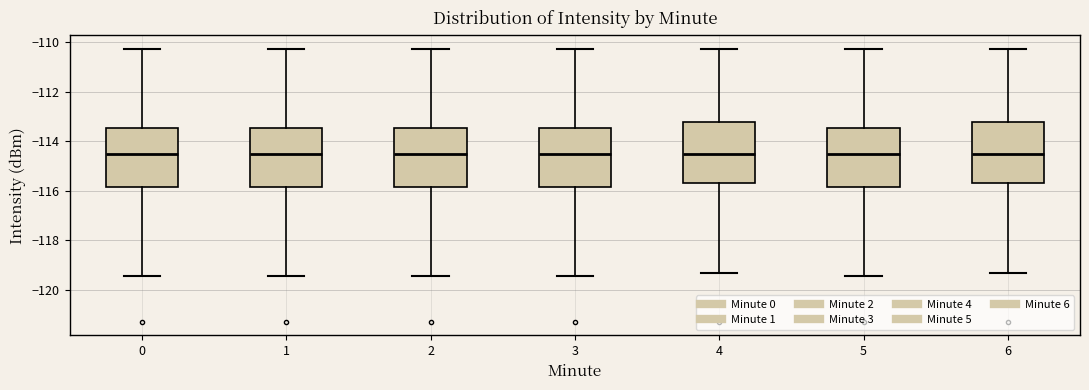

Reading left to right, transcribe this box plot: for each box, give where its median line is, the range the box spans, and where its two whiskers end, as read against the y-axis. The values are not printed on the chart, so give them approximately, as read against the axis.

0: median -114.6, box -115.8 to -113.4, whiskers -119.4 to -110.2
1: median -114.6, box -115.8 to -113.4, whiskers -119.4 to -110.2
2: median -114.6, box -115.8 to -113.4, whiskers -119.4 to -110.2
3: median -114.6, box -115.8 to -113.4, whiskers -119.4 to -110.2
4: median -114.6, box -115.6 to -113.2, whiskers -119.4 to -110.2
5: median -114.6, box -115.8 to -113.4, whiskers -119.4 to -110.2
6: median -114.6, box -115.6 to -113.2, whiskers -119.4 to -110.2